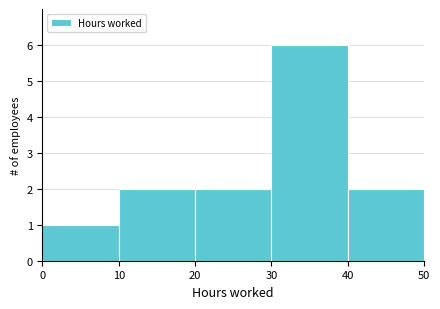

Reading left to right, list every bar in this chart as the range it spans on the x-axis followed by its height. The values are not printed on the chart, so give them approximately, as read against the axis.

0 to 10: 1
10 to 20: 2
20 to 30: 2
30 to 40: 6
40 to 50: 2